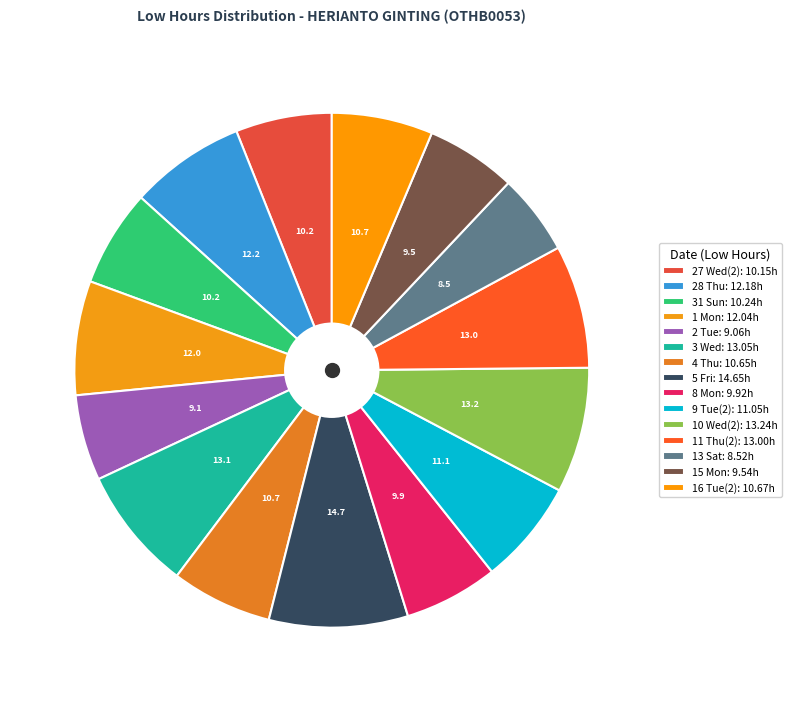

Count the number of slices in the pie.

15